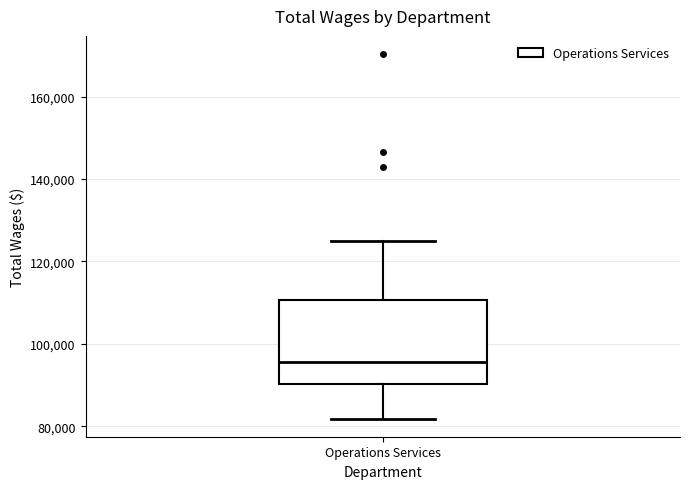

Where does the lower whisker of the box for Operations Services end on the y-axis? The values are not printed on the chart, so give them approximately, as read against the axis.

82000